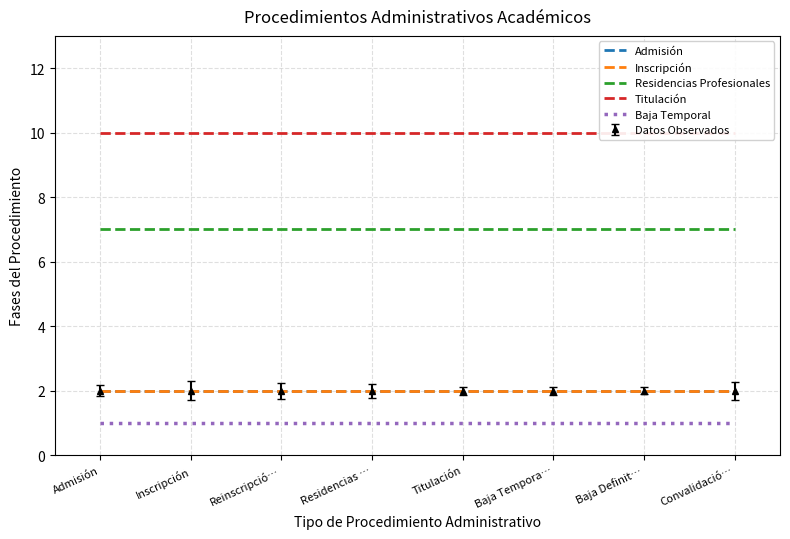

Does the chart have visible grid lines?

Yes